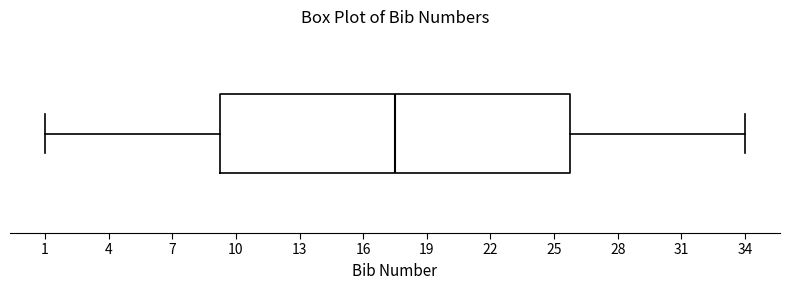

Transcribe this box plot: give where the median line is, the range the box spans, and where the two whiskers end, as read against the x-axis. The values are not printed on the chart, so give them approximately, as read against the axis.

median 17.5, box 9.5 to 26.0, whiskers 1.0 to 34.0